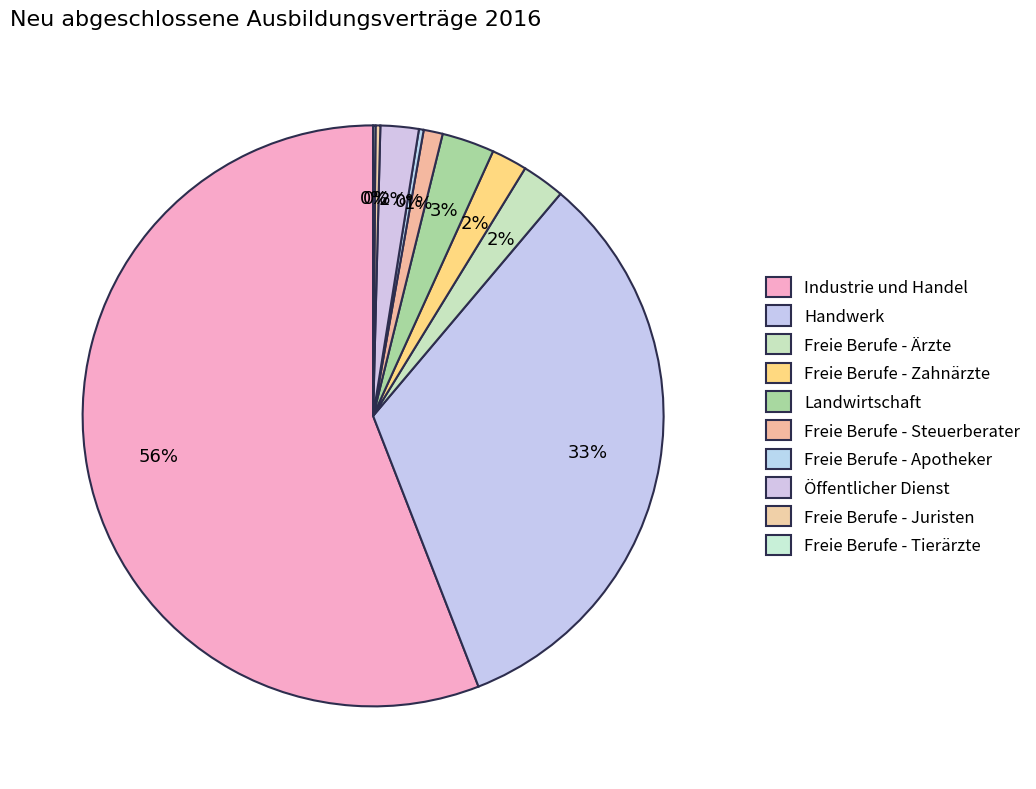

How many slices are in this pie chart?

10